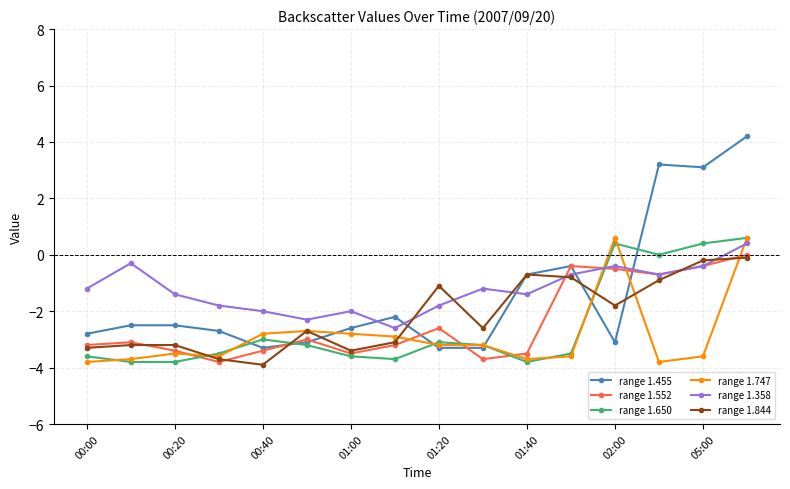

How many interior local valleys does the range 1.552 series have?

4